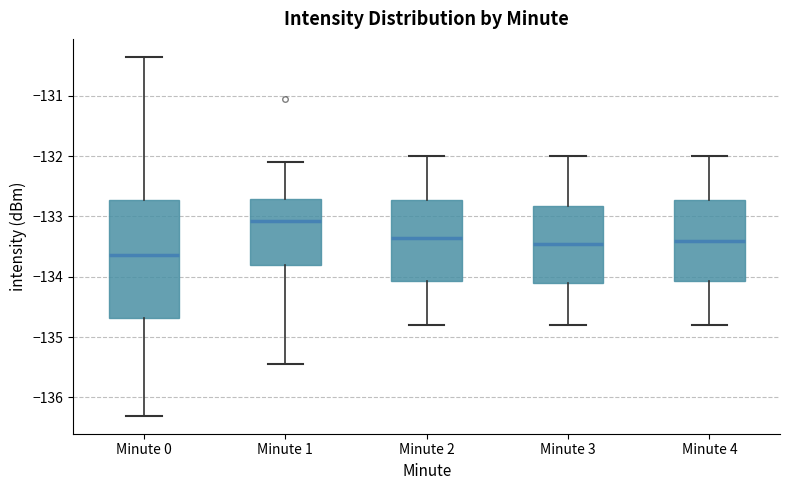

Reading left to right, read every box against the y-axis: the position of its median line, the range the box covers, and the ends of its whiskers. The values are not printed on the chart, so give them approximately, as read against the axis.

Minute 0: median -133.6, box -134.7 to -132.7, whiskers -136.3 to -130.4
Minute 1: median -133.1, box -133.8 to -132.7, whiskers -135.4 to -132.1
Minute 2: median -133.3, box -134.1 to -132.7, whiskers -134.8 to -132.0
Minute 3: median -133.4, box -134.1 to -132.8, whiskers -134.8 to -132.0
Minute 4: median -133.4, box -134.1 to -132.7, whiskers -134.8 to -132.0